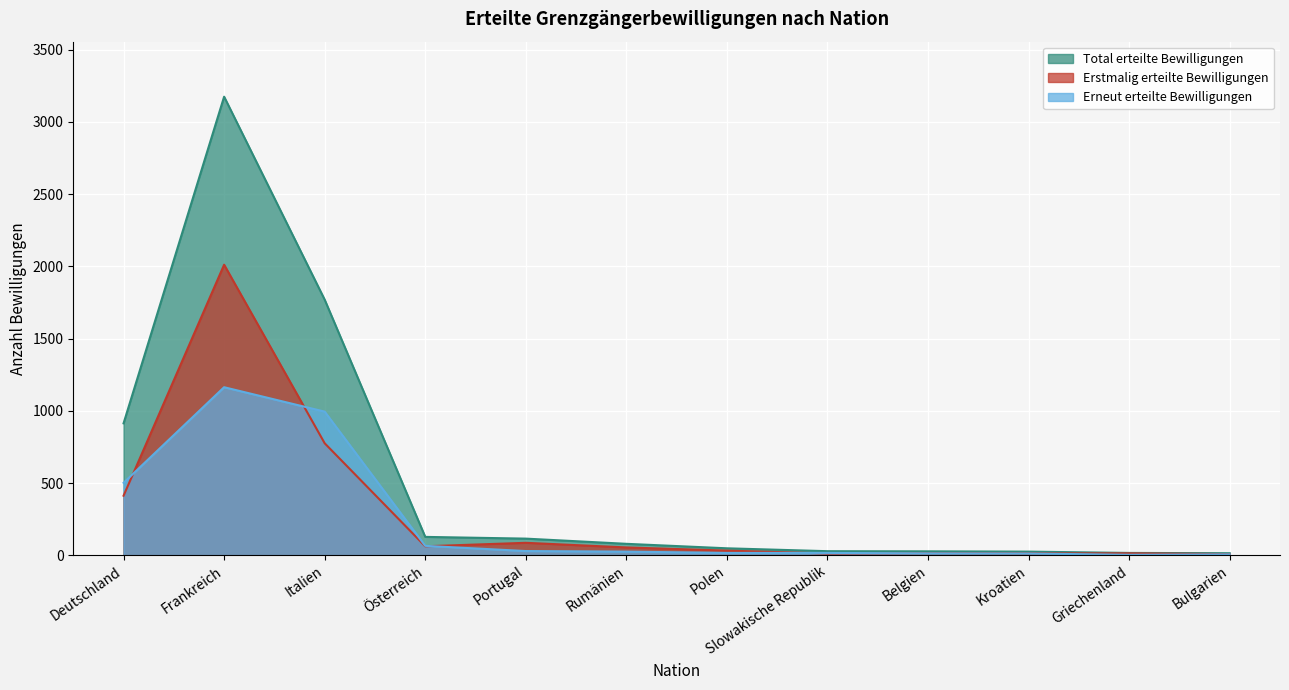

How many lines are shown in the chart?

3